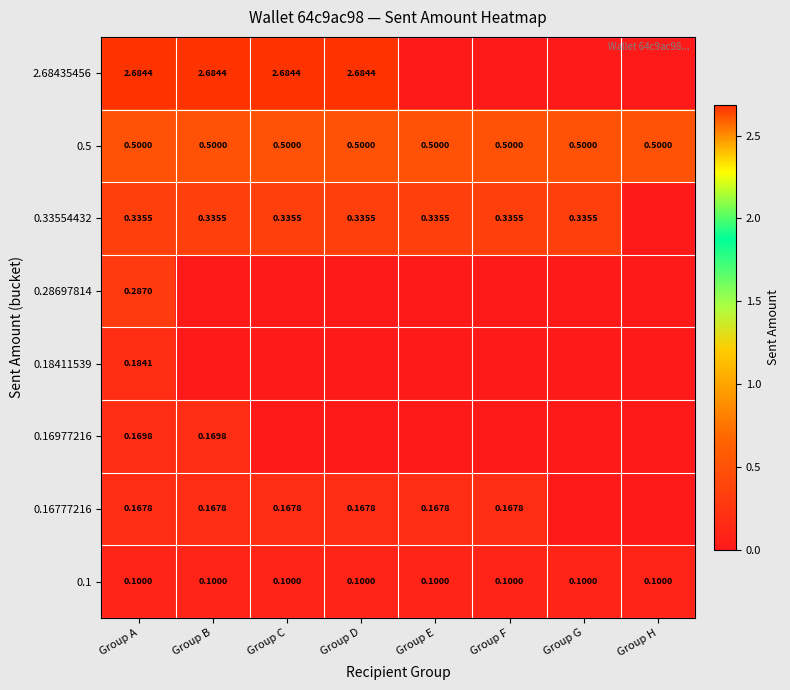

Rank the series by their maximum value, from highest to lowest.

2.68435456, 0.5, 0.33554432, 0.28697814, 0.18411539, 0.16977216, 0.16777216, 0.1